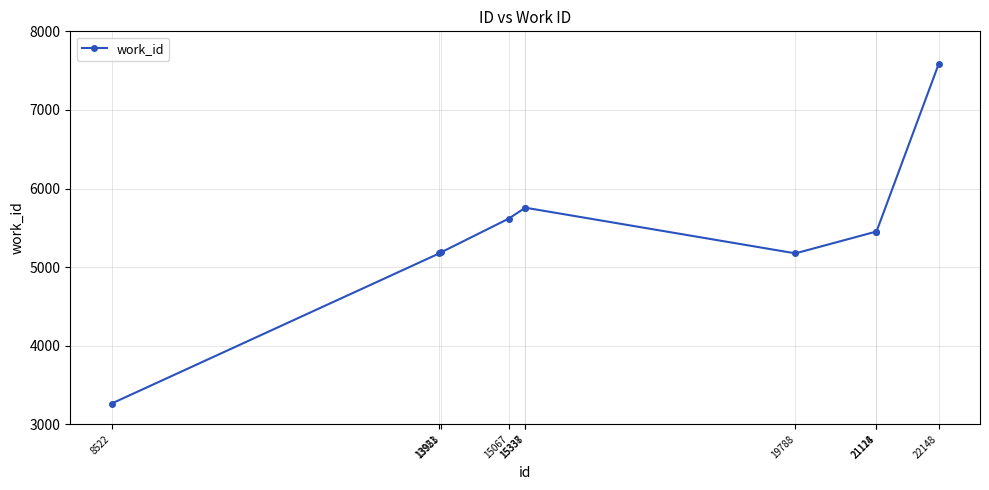

What is the maximum value shown in the chart?

7583